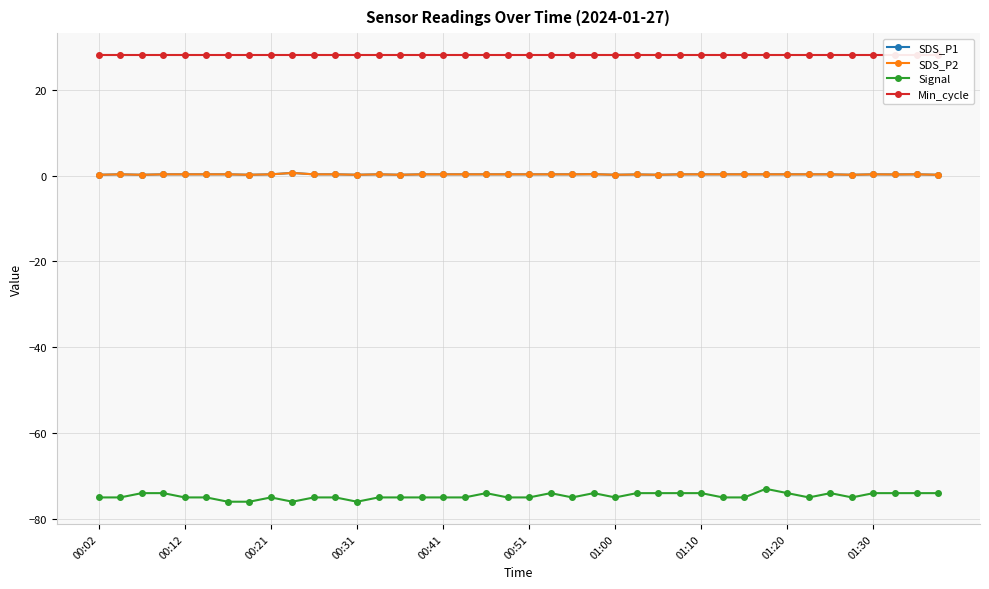

Is the value of SDS_P1 at 37 greater than the value of Signal at 15?

Yes